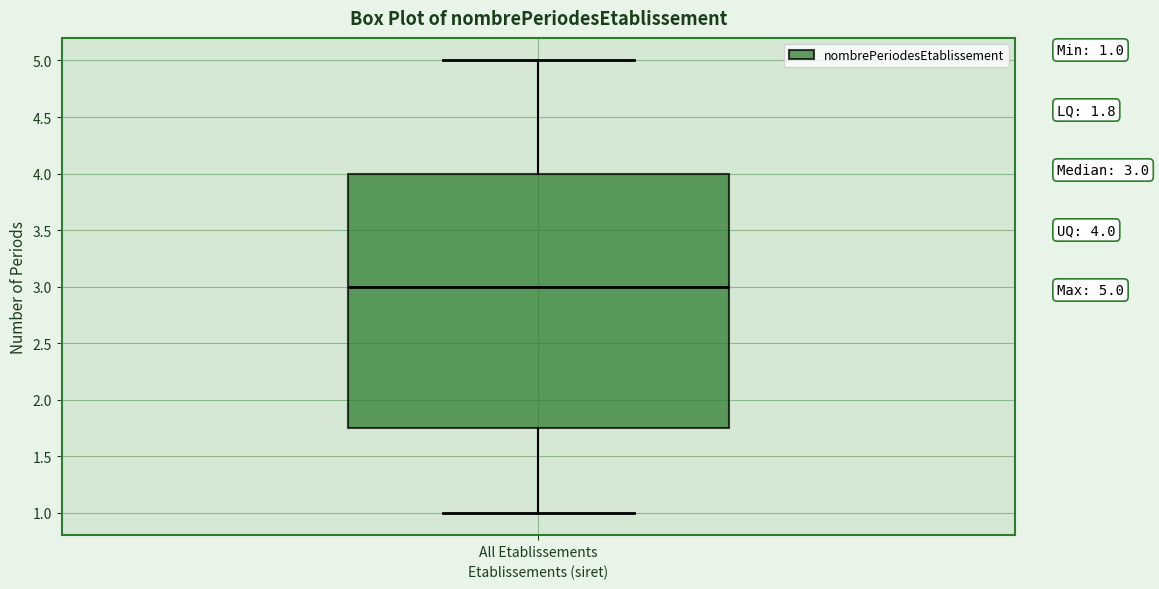

Where is the lower edge of the box for All Etablissements on the y-axis? The values are not printed on the chart, so give them approximately, as read against the axis.

1.75